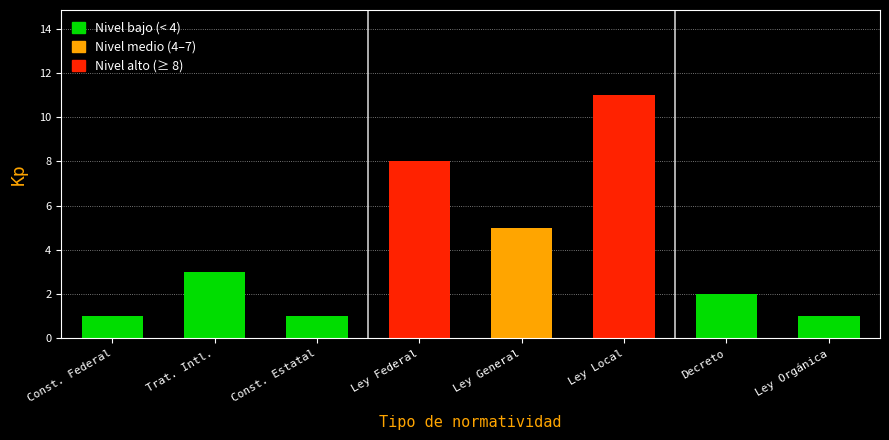

Reading left to right, what are all the values shown in this chart?

Const. Federal=1	Trat. Intl.=3	Const. Estatal=1	Ley Federal=8	Ley General=5	Ley Local=11	Decreto=2	Ley Orgánica=1